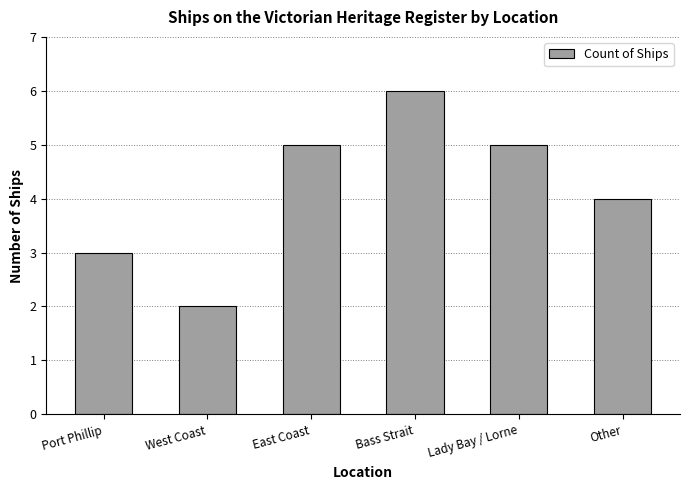

How many series are shown in this chart?

1